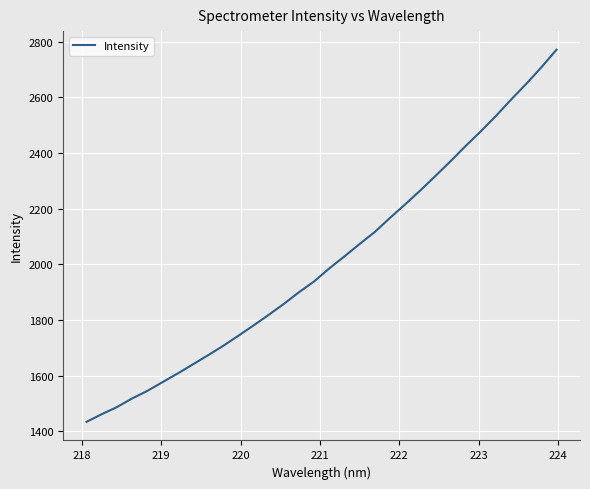

What is the maximum value shown in the chart?

2770.7